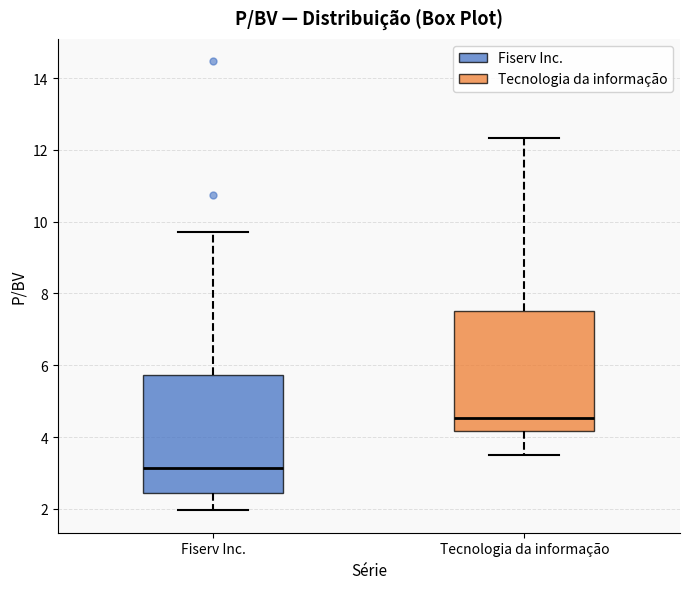

Reading left to right, read every box against the y-axis: the position of its median line, the range the box covers, and the ends of its whiskers. The values are not printed on the chart, so give them approximately, as read against the axis.

Fiserv Inc.: median 3.2, box 2.4 to 5.8, whiskers 2.0 to 9.8
Tecnologia da informação: median 4.6, box 4.2 to 7.6, whiskers 3.6 to 12.4